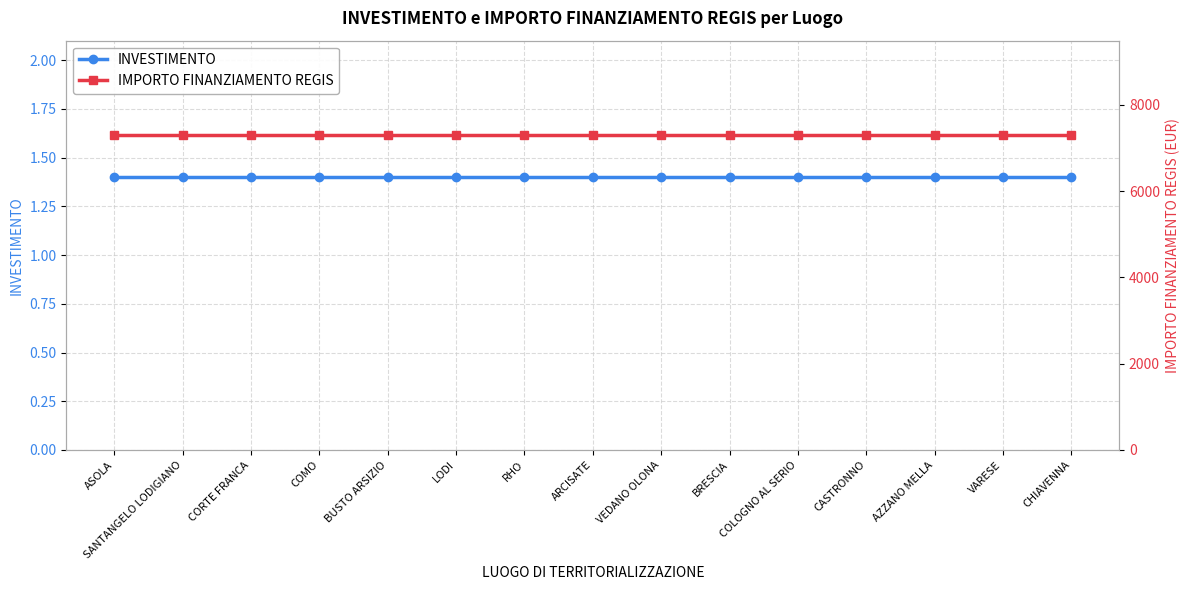

What is the spread (max minus min) of values at BRESCIA?

7299.6